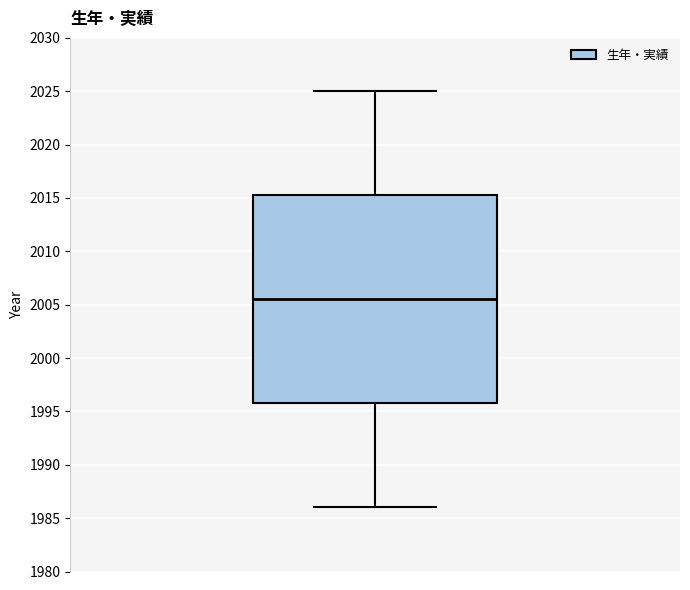

Read this box plot against the y-axis: the position of the median line, the range covered by the box, and the ends of both whiskers. The values are not printed on the chart, so give them approximately, as read against the axis.

median 2005.5, box 1996.0 to 2015.5, whiskers 1986.0 to 2025.0